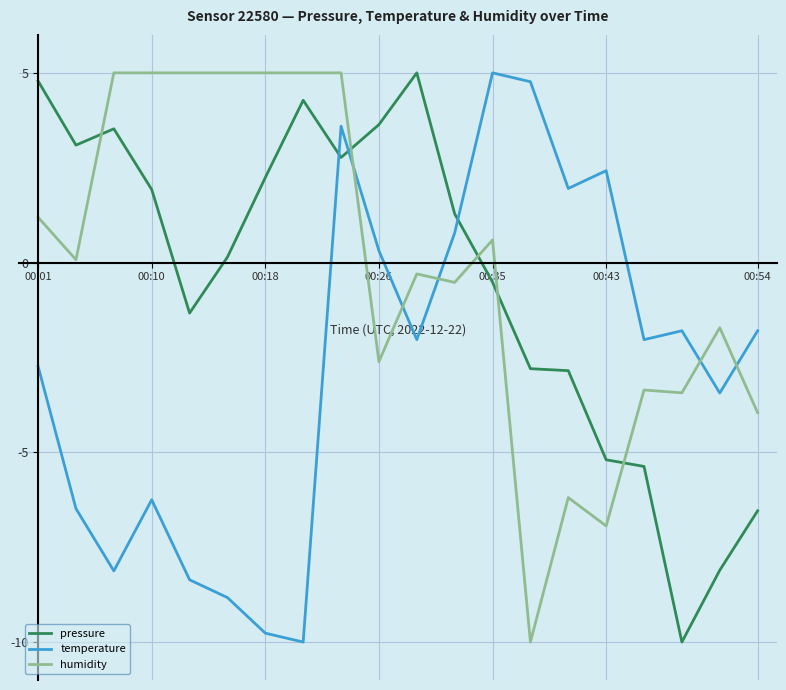

List the series in order of their overall mean, lowest first.

temperature, pressure, humidity